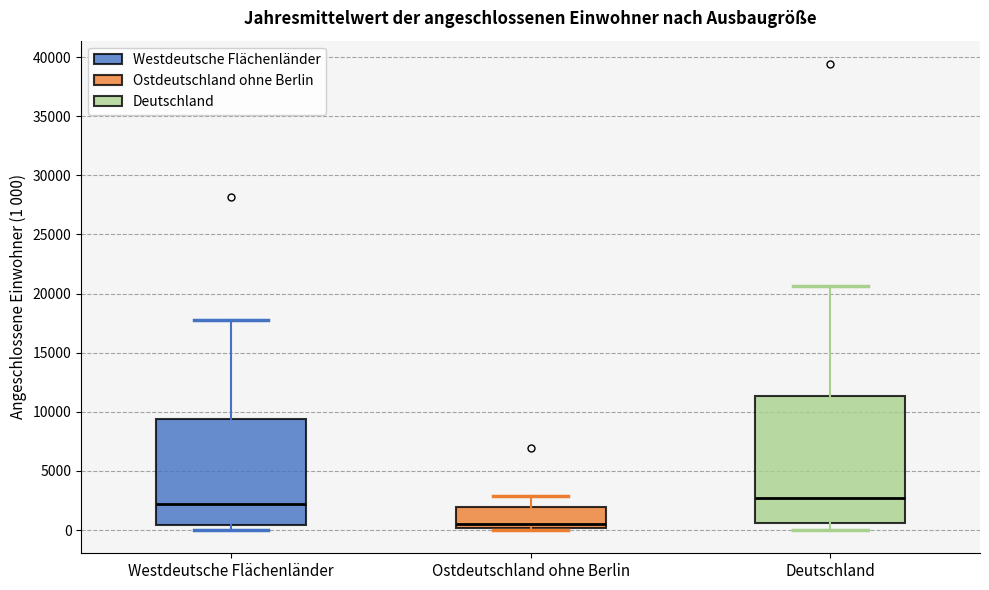

Reading left to right, transcribe this box plot: for each box, give where its median line is, the range the box spans, and where its two whiskers end, as read against the y-axis. The values are not printed on the chart, so give them approximately, as read against the axis.

Westdeutsche Flächenländer: median 2000, box 500 to 9500, whiskers 0 to 18000
Ostdeutschland ohne Berlin: median 500, box 0 to 2000, whiskers 0 to 3000
Deutschland: median 2500, box 500 to 11500, whiskers 0 to 20500